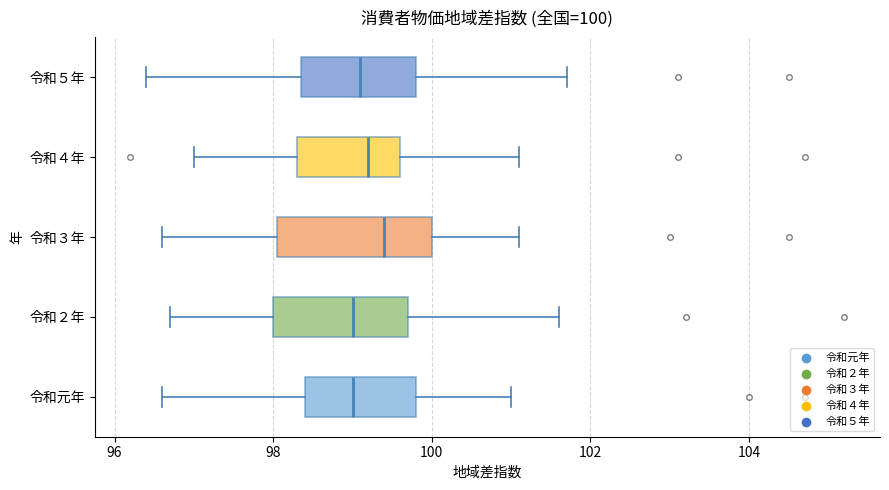

Which box is the widest, from its left edge to its right edge?

令和３年